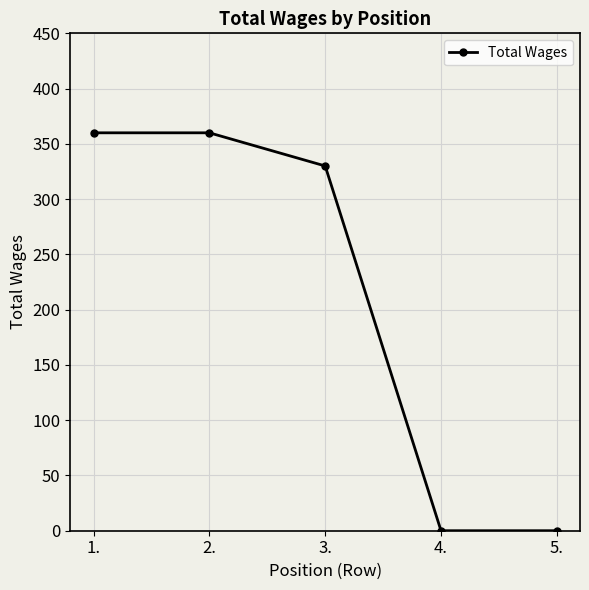

Where does the data first go above 330?

1.